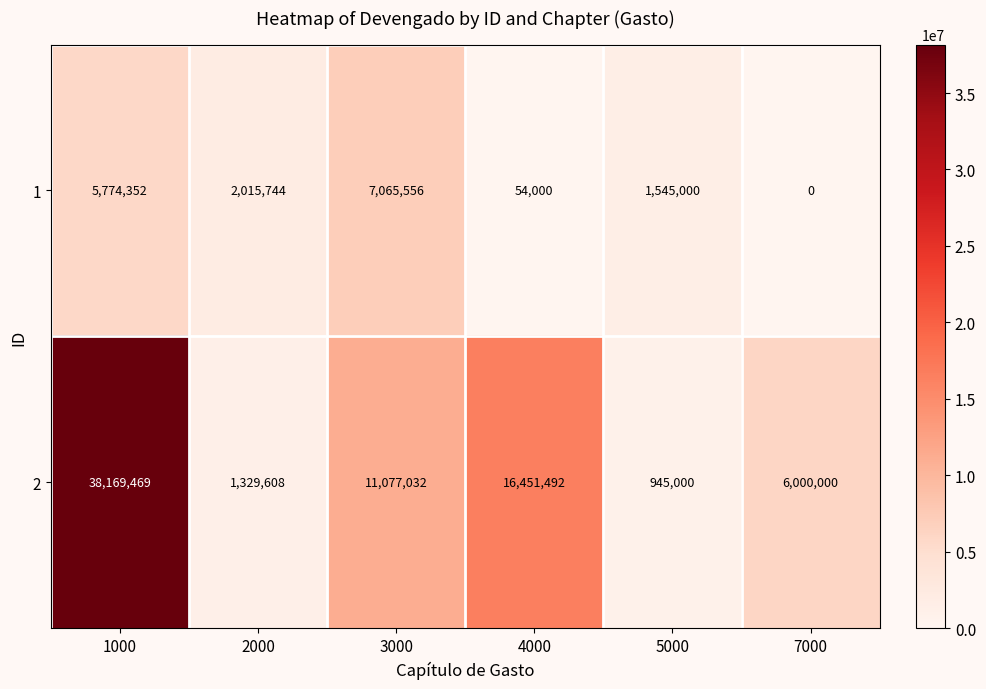

What is the difference between the maximum and minimum values in the 1 series?

7065556